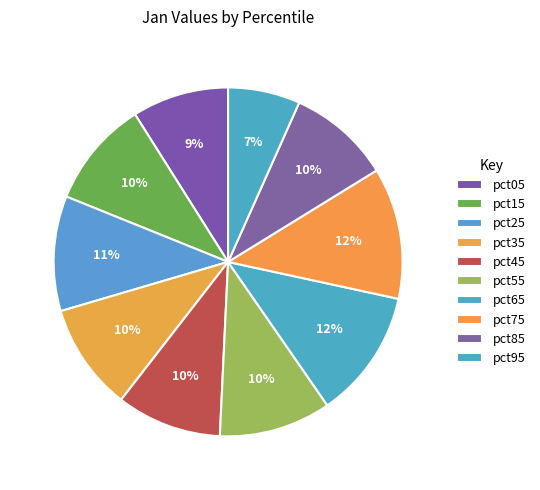

What portion of the pie excludes pct95?

93.3%